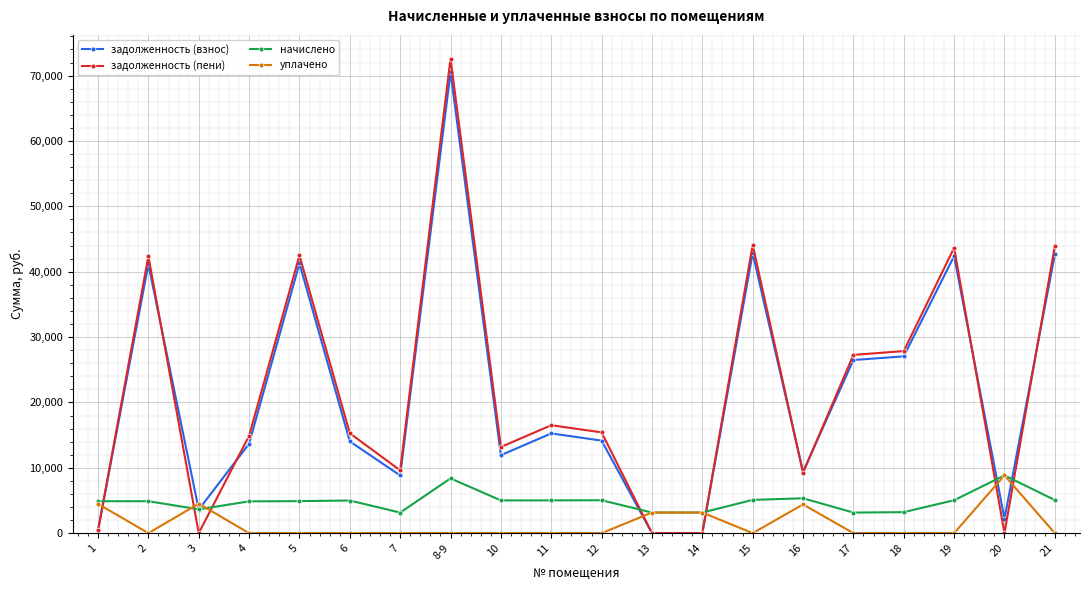

At which category is the sum across all series the highest?

8-9